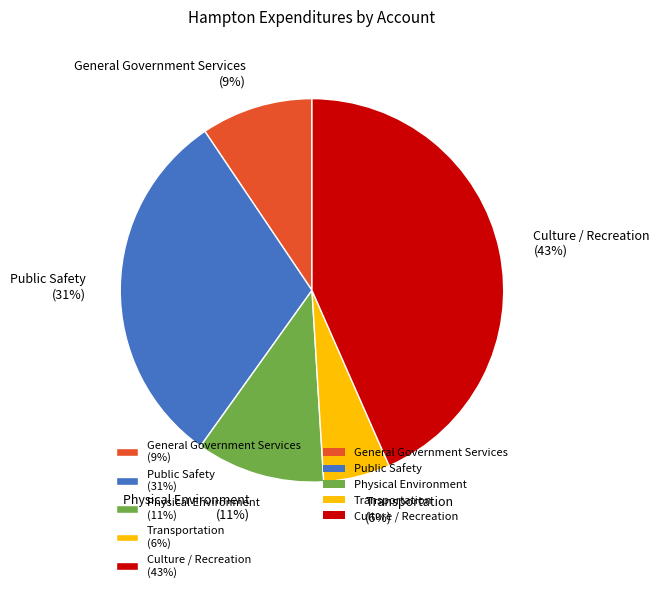

Is it true that Culture / Recreation is 43% of the pie?

True